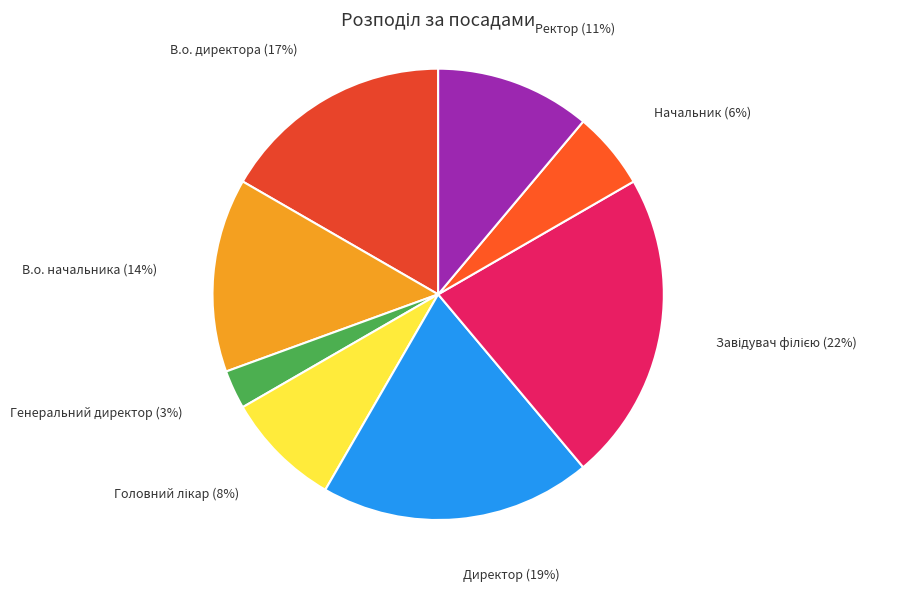

What is the ratio of the value at Директор to the value at В.о. начальника?

1.4